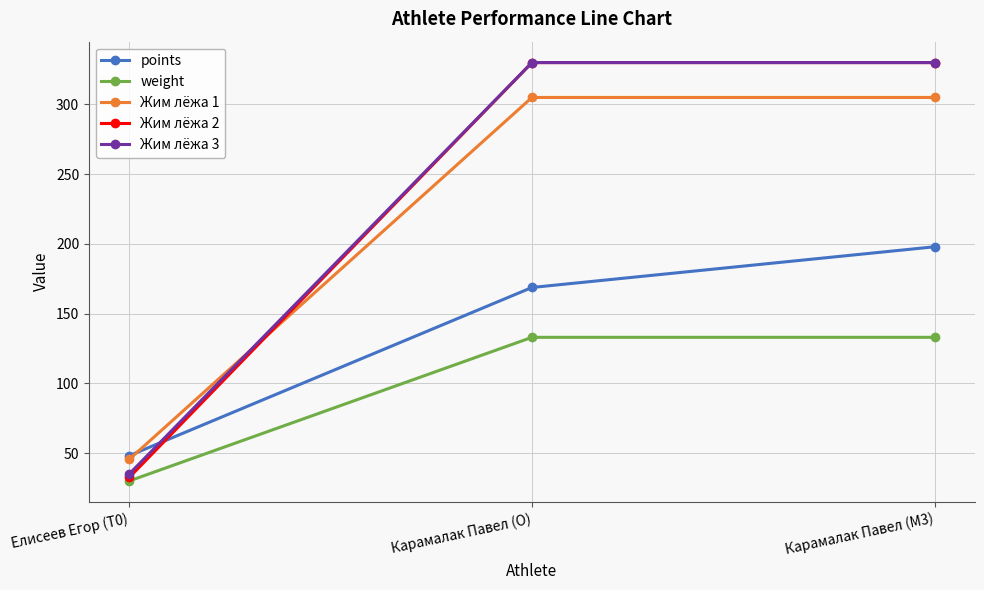

What is the average value of the points series?

138.3